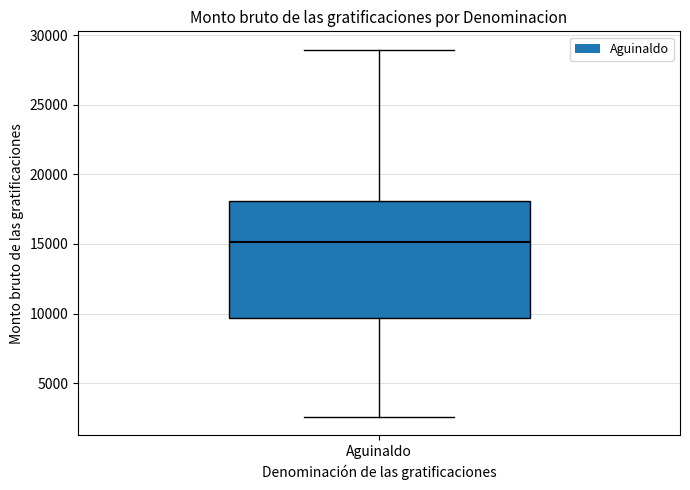

Read this box plot against the y-axis: the position of the median line, the range covered by the box, and the ends of both whiskers. The values are not printed on the chart, so give them approximately, as read against the axis.

median 15000, box 9500 to 18000, whiskers 2500 to 29000